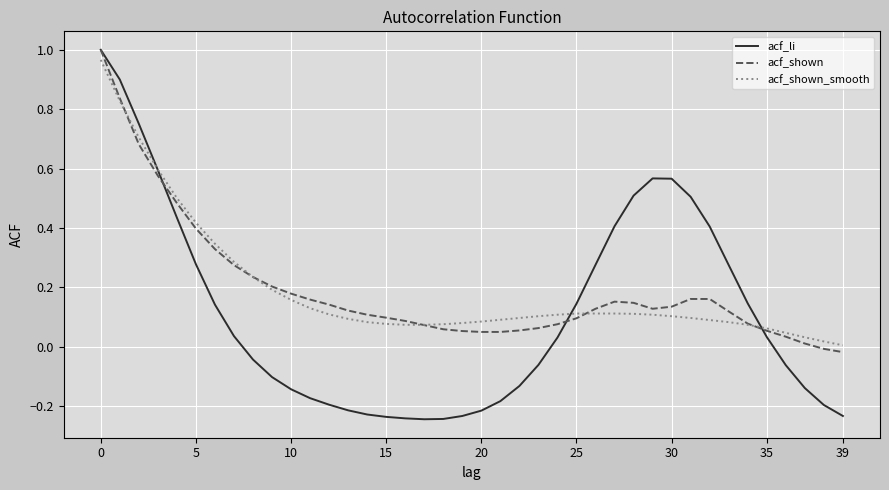

Which series has the widest spread of values?

acf_li